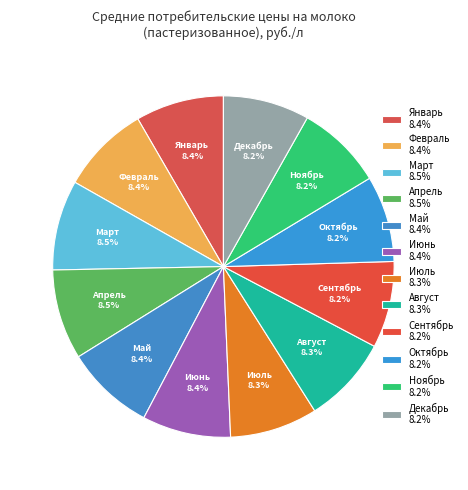

What portion of the pie excludes Ноябрь?

91.8%